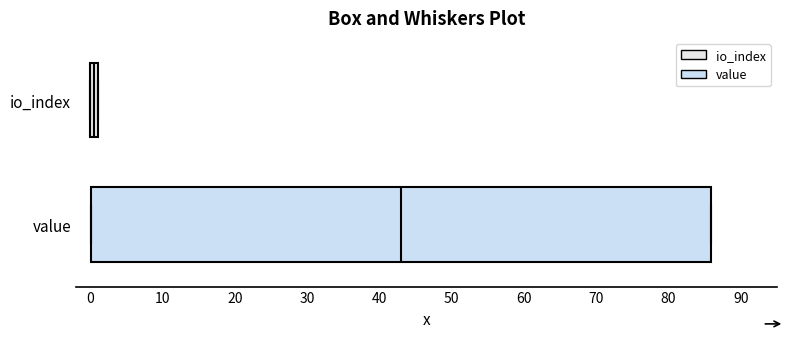

Where is the right edge of the box for io_index on the x-axis? The values are not printed on the chart, so give them approximately, as read against the axis.

1